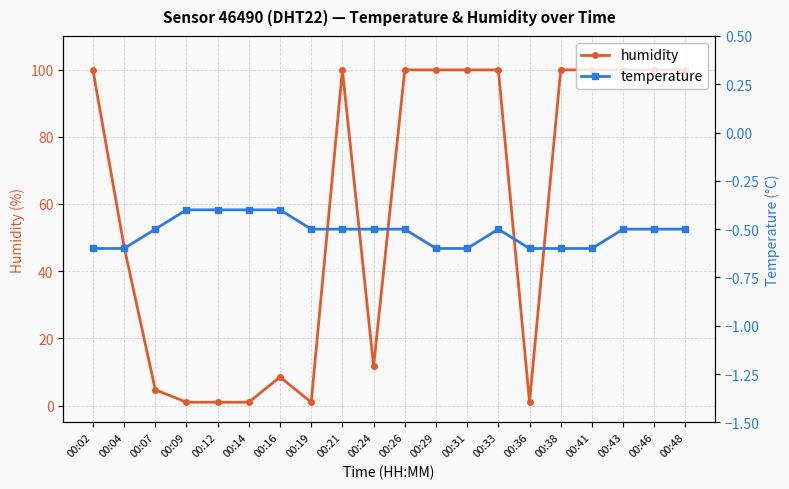

Which series changed the most between 00:12 and 00:38?

humidity